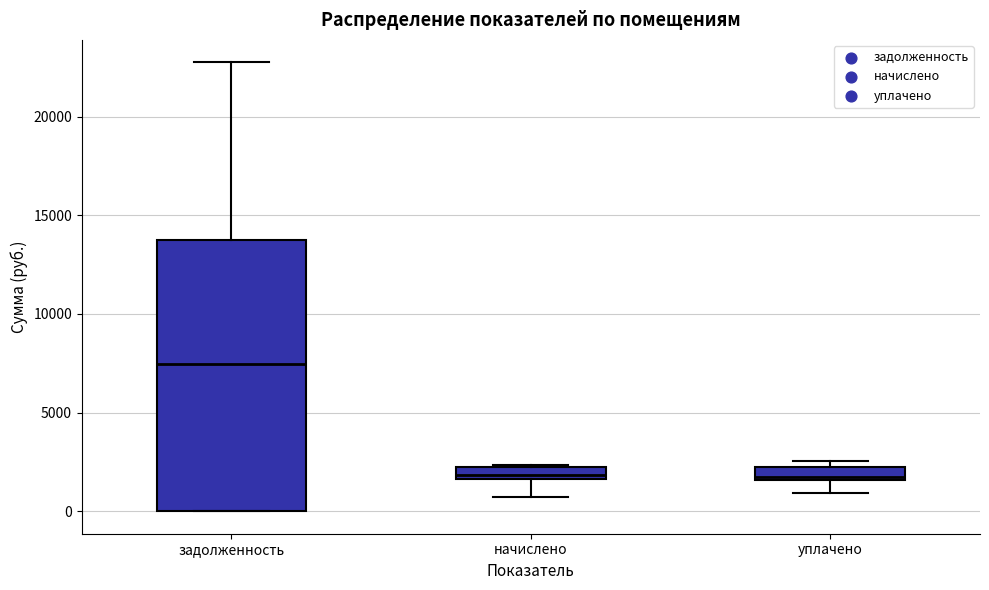

Where is the upper edge of the box for задолженность on the y-axis? The values are not printed on the chart, so give them approximately, as read against the axis.

13500